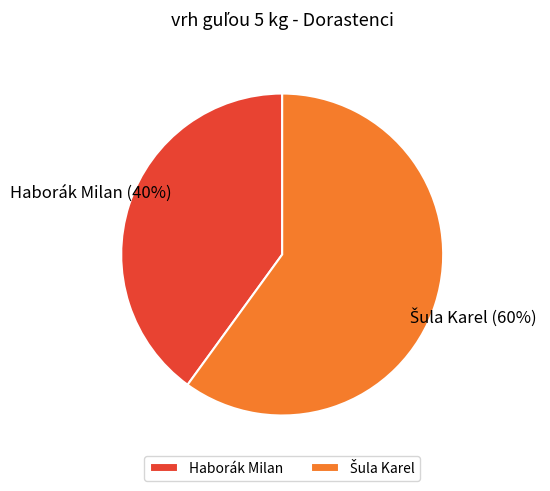

Which category has the smallest portion of the pie?

Haborák Milan